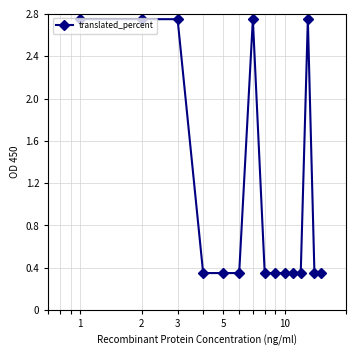

True or false: there are more than 0 points higher than both neighbors.

True